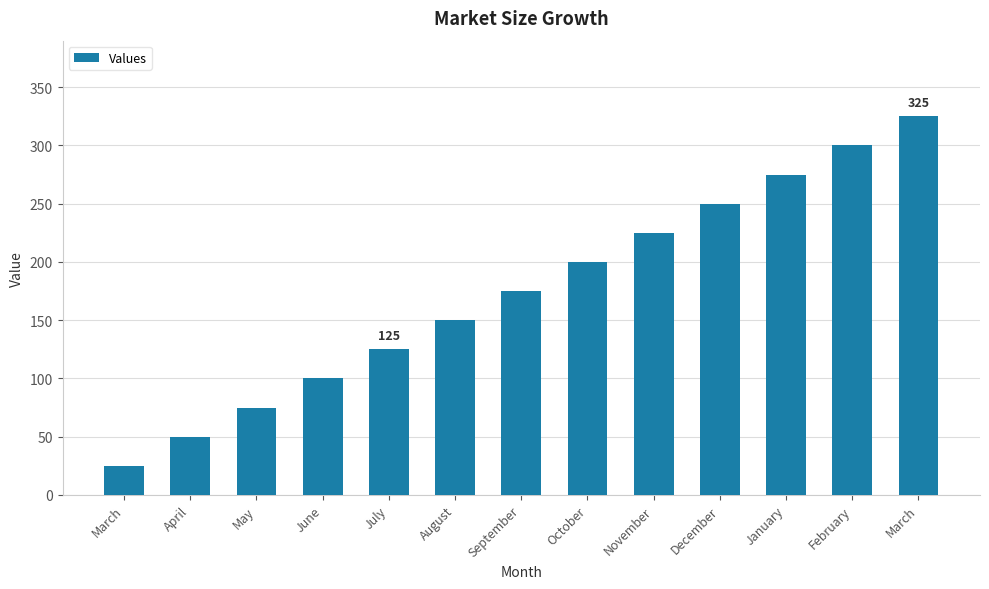

Where is the data nearest to the value 175?

September